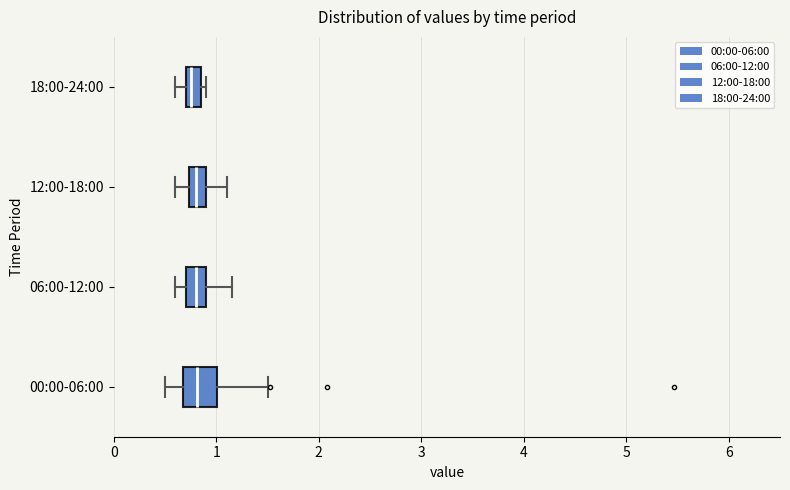

Which box is the widest, from its left edge to its right edge?

00:00-06:00